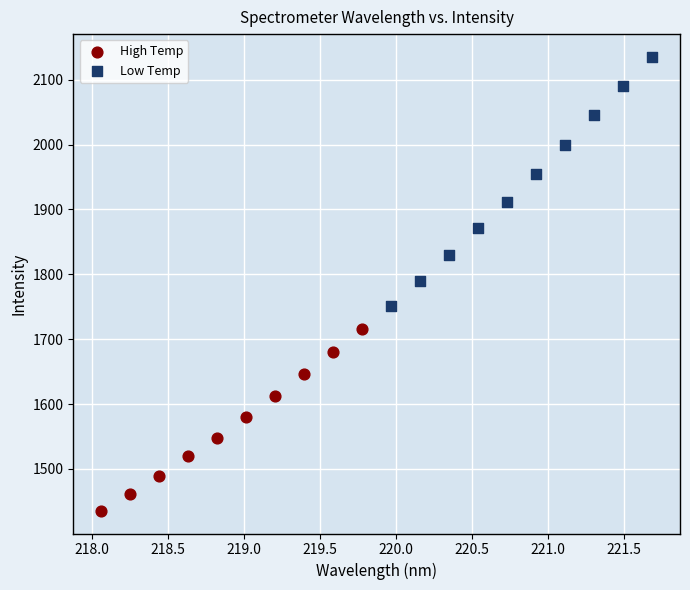

Which series reaches the maximum Y coordinate?

Low Temp